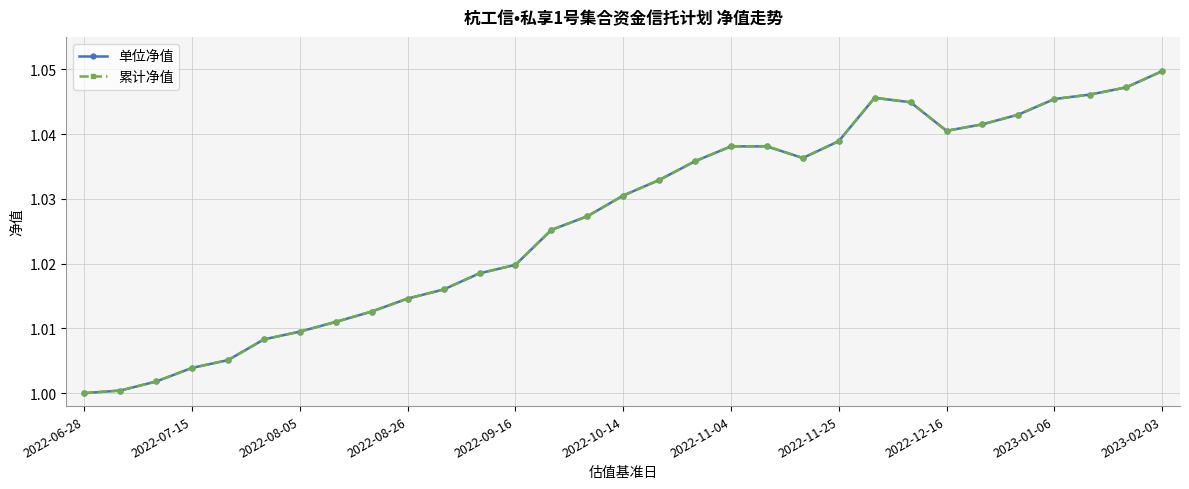

What is the smallest value displayed?

1.0